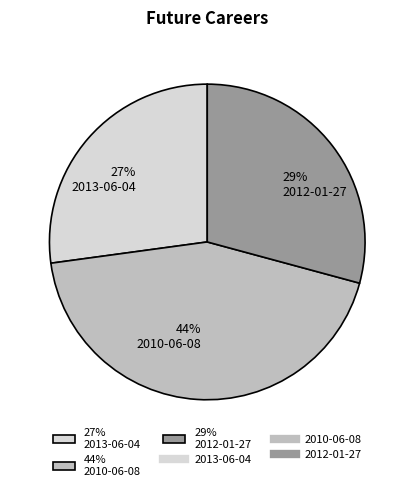

To the nearest percent, what percentage of the pie is 44% 2010-06-08?

44%